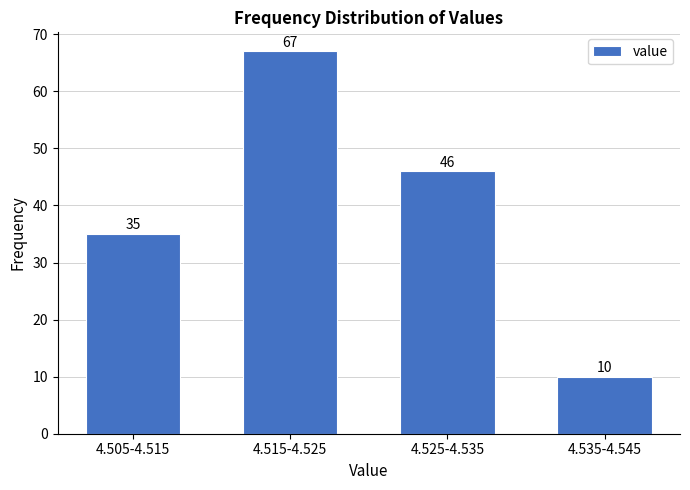

Reading left to right, transcribe all the data shown in this chart.

4.505-4.515=35	4.515-4.525=67	4.525-4.535=46	4.535-4.545=10